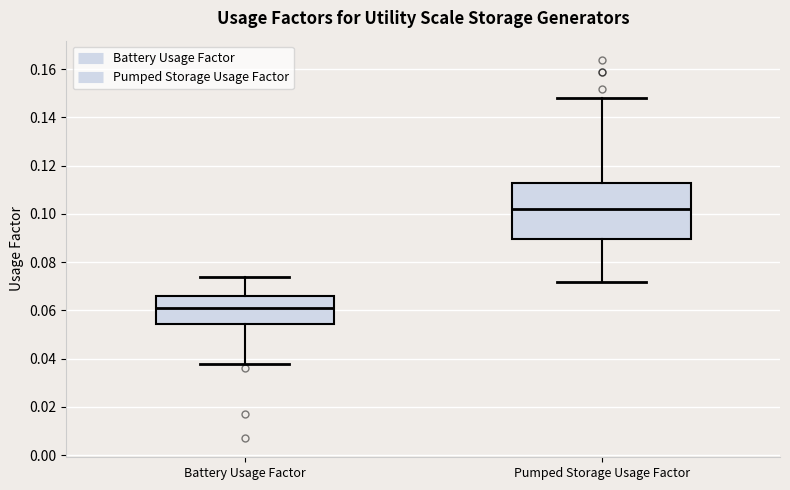

Which box has the lowest median line?

Battery Usage Factor